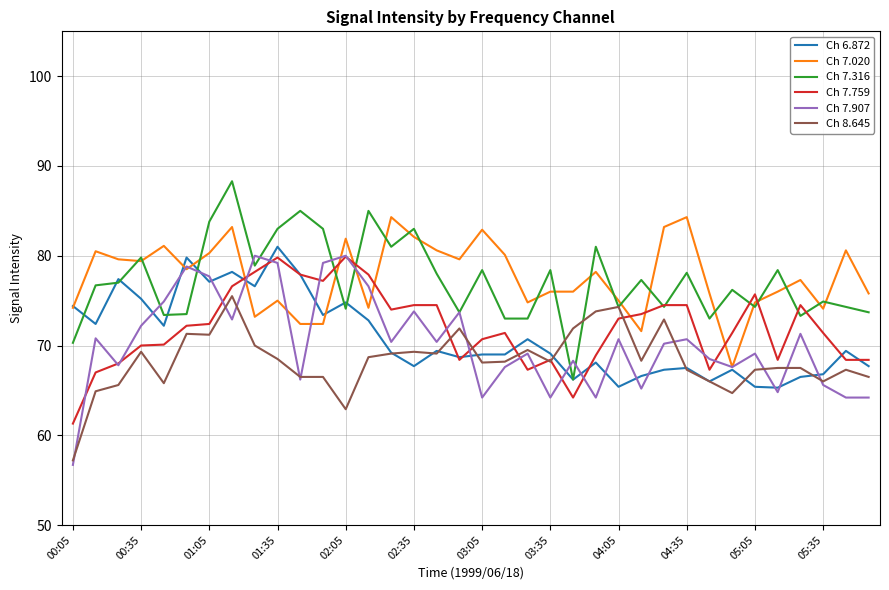

Which series has the largest total across all categories?

Ch 7.020